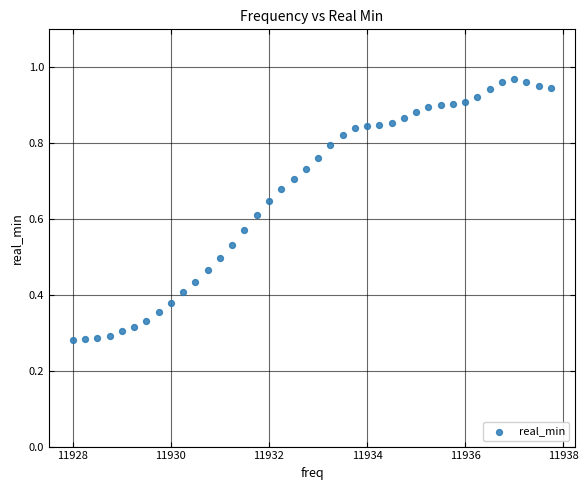

What is the range of X values (max minus min)?

9.8